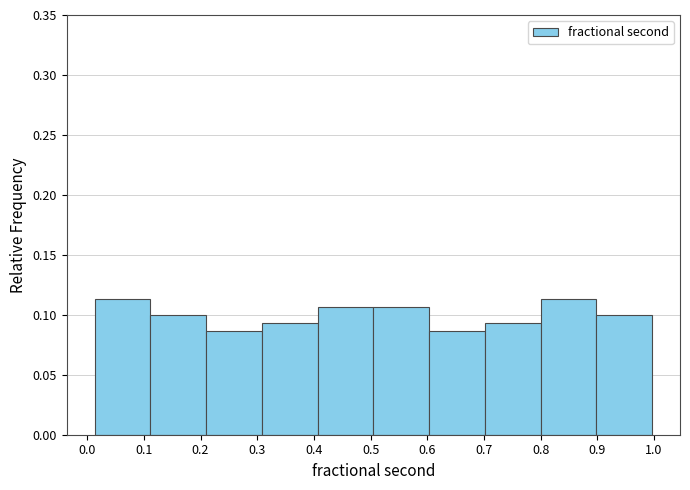

Reading left to right, list every bar in this chart as the range it spans on the x-axis followed by its height. Neither the bar edges nor the heights are printed on the chart, so give them approximately, as read against the axes.

0.01 to 0.11: 0.115
0.11 to 0.21: 0.100
0.21 to 0.31: 0.085
0.31 to 0.41: 0.095
0.41 to 0.50: 0.105
0.50 to 0.60: 0.105
0.60 to 0.70: 0.085
0.70 to 0.80: 0.095
0.80 to 0.90: 0.115
0.90 to 1.00: 0.100